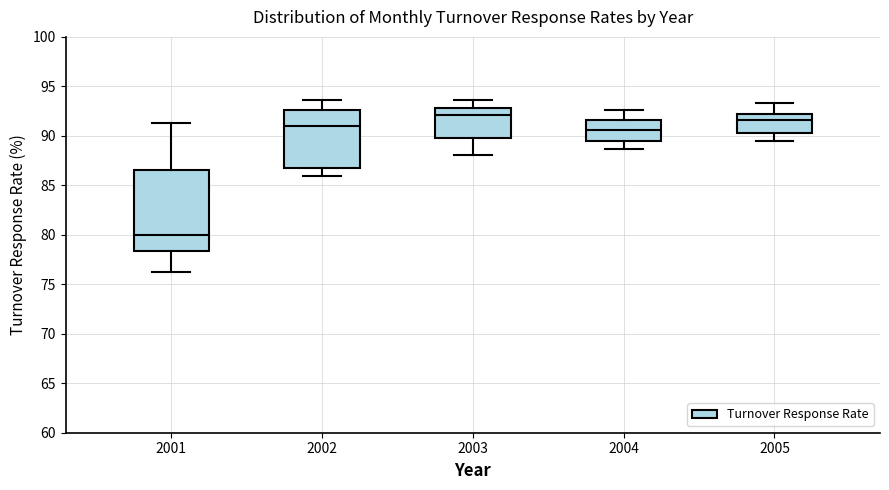

Reading left to right, transcribe this box plot: for each box, give where its median line is, the range the box spans, and where its two whiskers end, as read against the y-axis. The values are not printed on the chart, so give them approximately, as read against the axis.

2001: median 80.0, box 78.5 to 86.5, whiskers 76.0 to 91.5
2002: median 91.0, box 87.0 to 92.5, whiskers 86.0 to 93.5
2003: median 92.0, box 90.0 to 93.0, whiskers 88.0 to 93.5
2004: median 90.5, box 89.5 to 91.5, whiskers 88.5 to 92.5
2005: median 91.5, box 90.5 to 92.0, whiskers 89.5 to 93.5